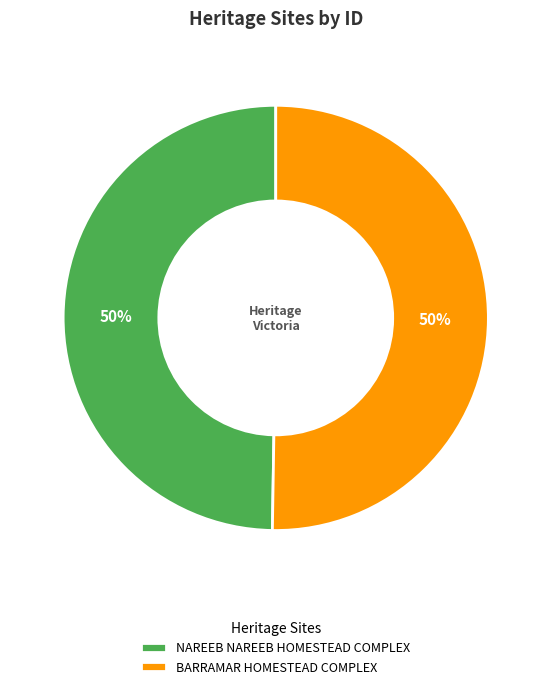

What percentage is the BARRAMAR HOMESTEAD COMPLEX slice, to the nearest percent?

50%